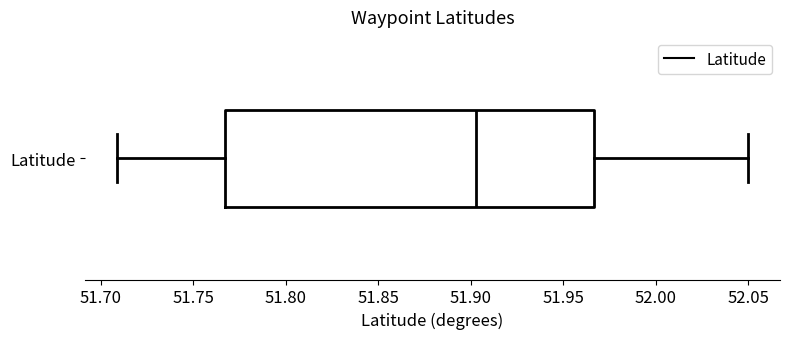

Transcribe this box plot: give where the median line is, the range the box spans, and where the two whiskers end, as read against the x-axis. The values are not printed on the chart, so give them approximately, as read against the axis.

median 51.905, box 51.765 to 51.965, whiskers 51.710 to 52.050